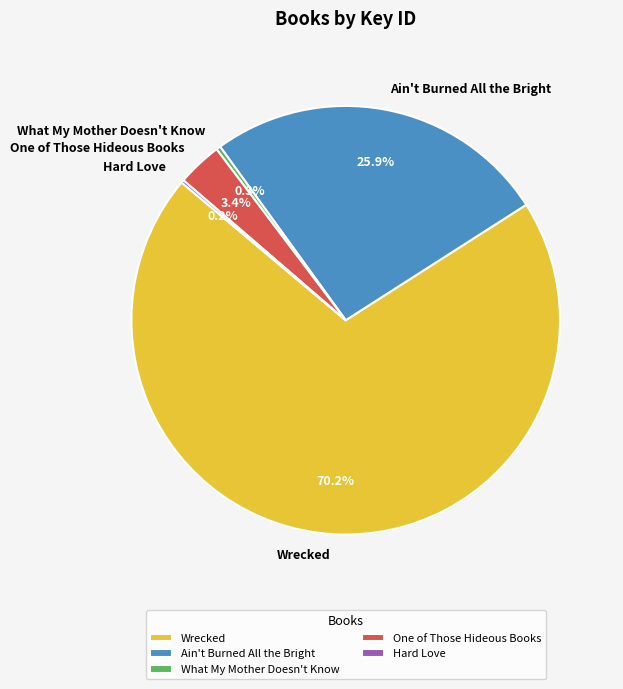

How much of the chart is everything except What My Mother Doesn't Know?

99.7%